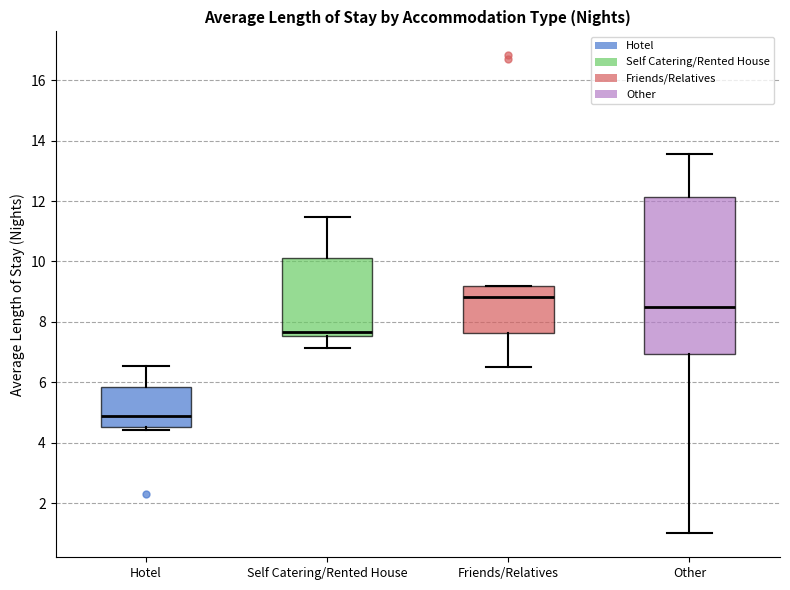

Where is the lower edge of the box for Self Catering/Rented House on the y-axis? The values are not printed on the chart, so give them approximately, as read against the axis.

7.6